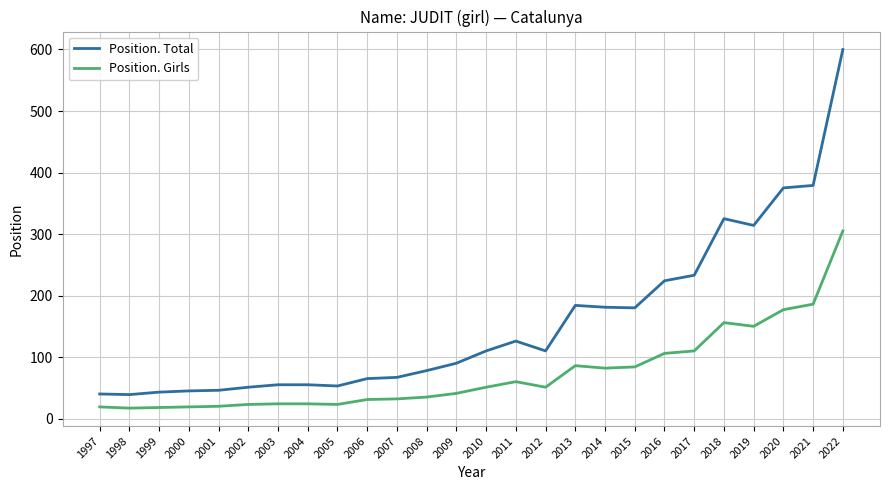

True or false: Position. Total and Position. Girls intersect in this chart.

False